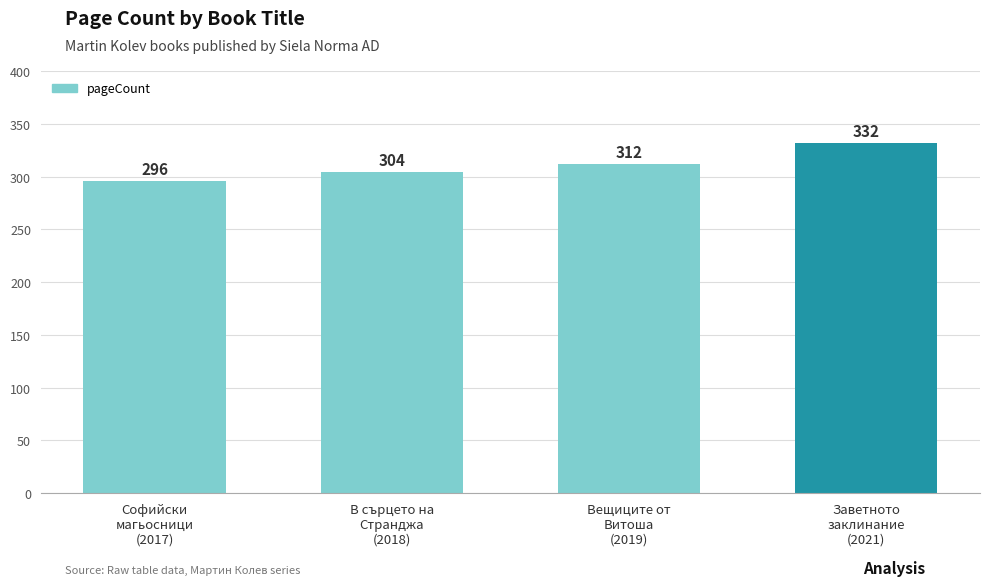

How many values are between 304 and 332?

3